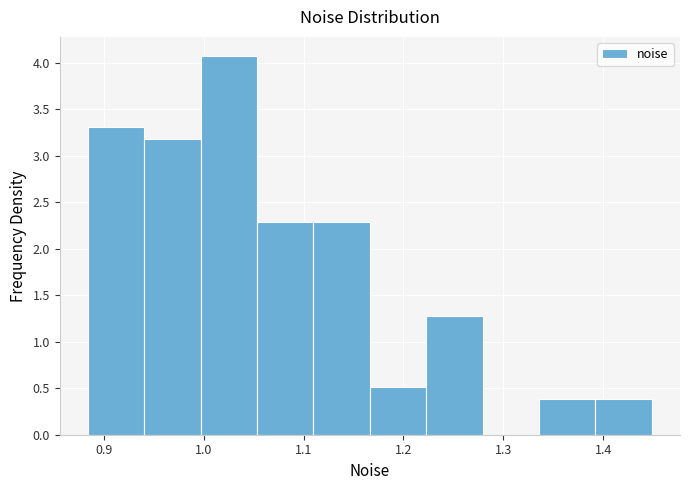

Which range on the x-axis has the tallest bar?

1.00 to 1.05